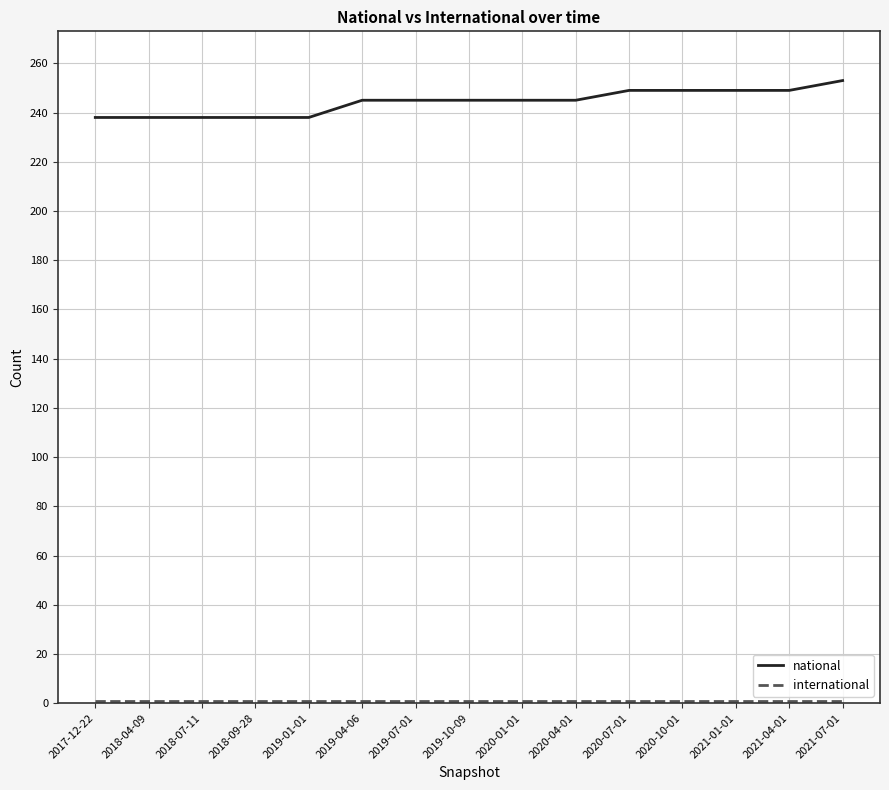

Count the number of data series in this chart.

2